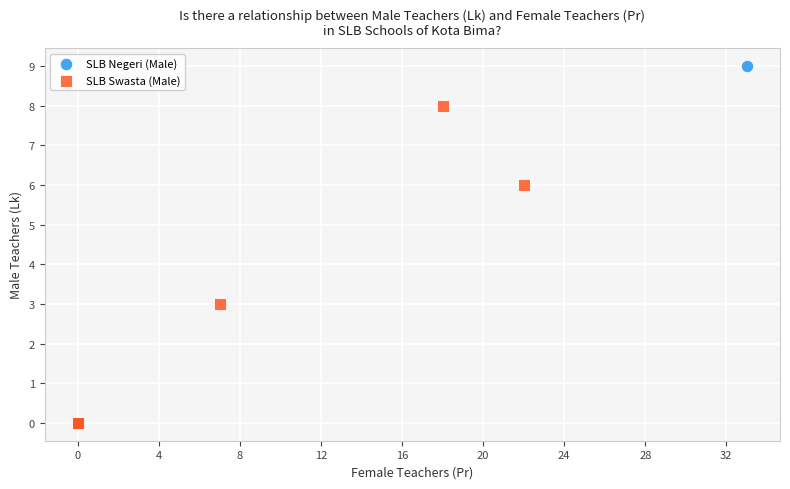

Which series reaches the maximum Y coordinate?

SLB Negeri (Male)